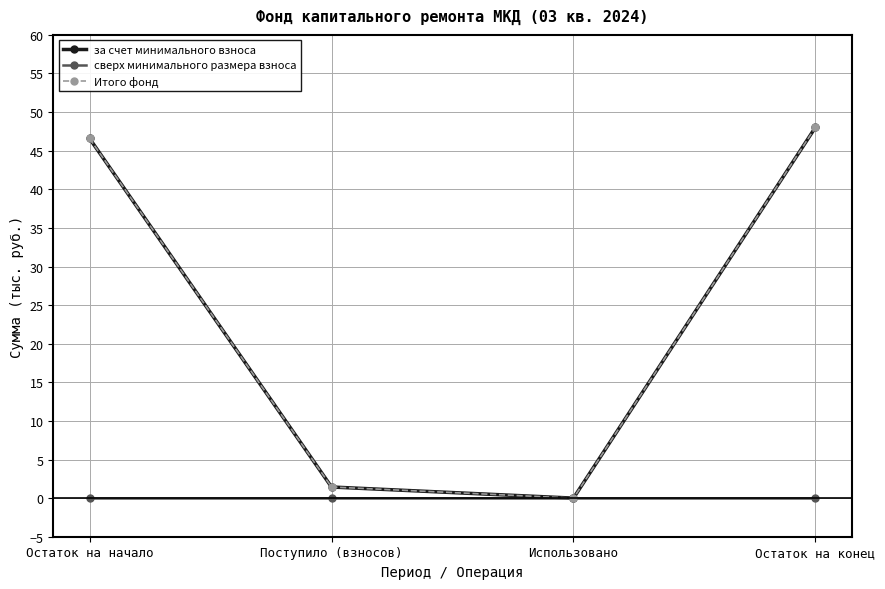

Rank the series by their maximum value, from highest to lowest.

за счет минимального взноса, Итого фонд, сверх минимального размера взноса